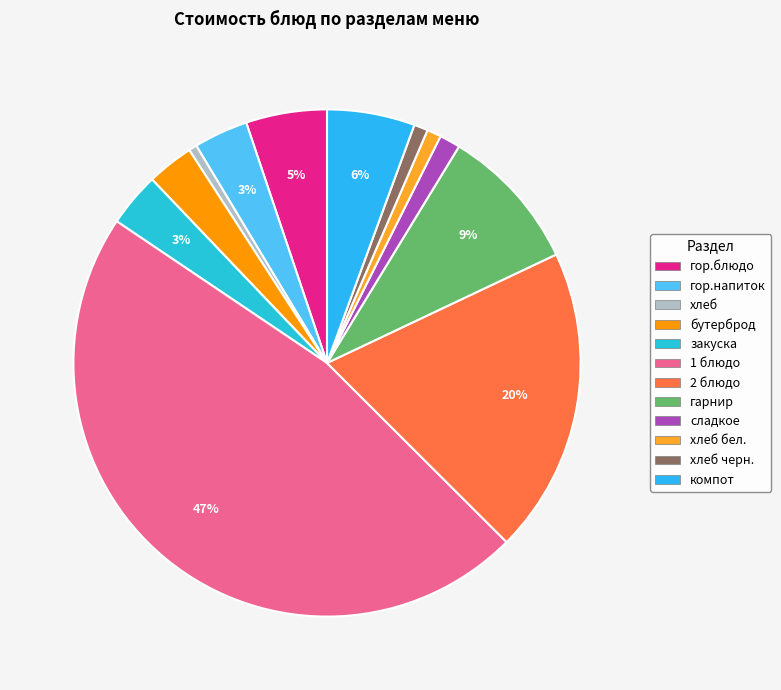

Count the number of slices in the pie.

12